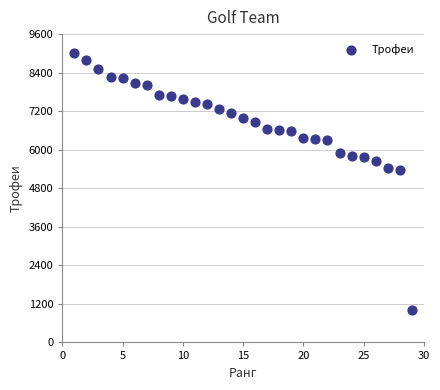

What is the range of X values (max minus min)?

28